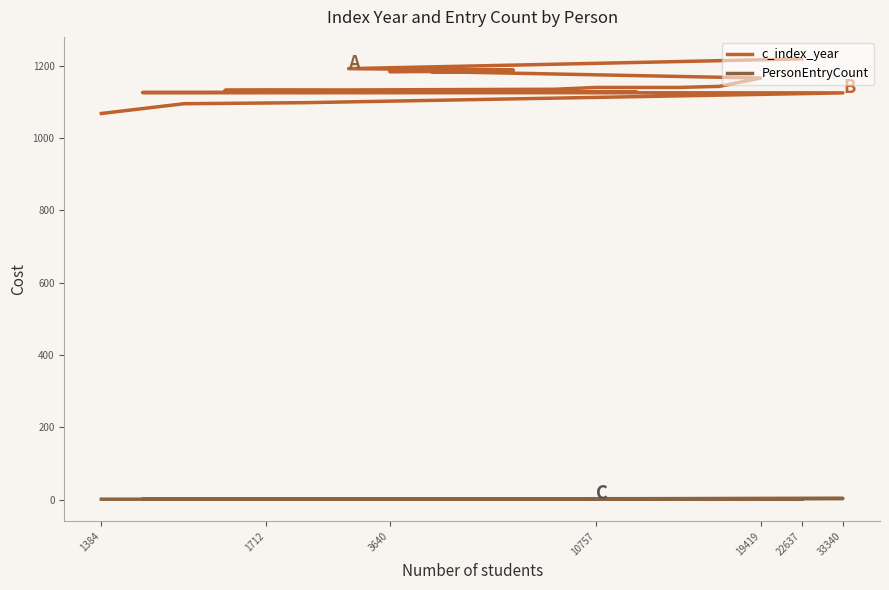

List the series in order of their peak value, lowest first.

PersonEntryCount, c_index_year